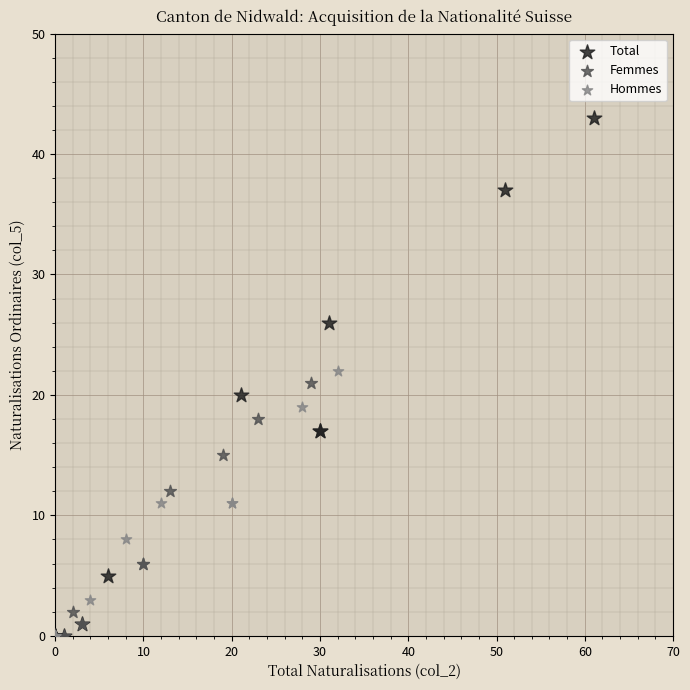

Which series reaches the maximum Y coordinate?

Total